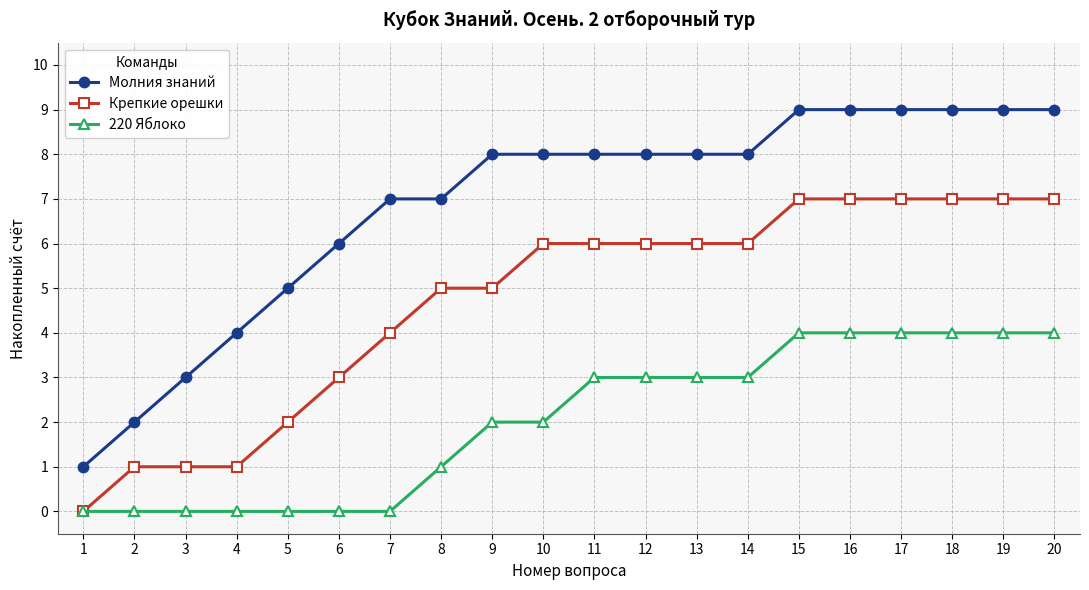

Which category has the lowest value in the Молния знаний series?

1